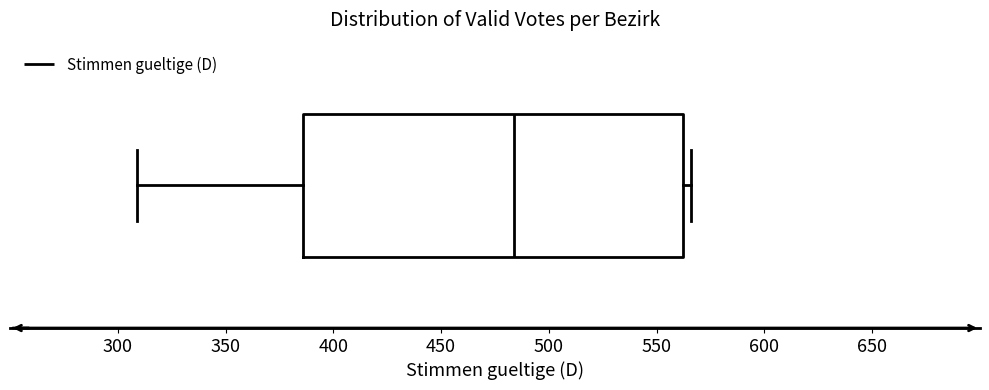

Transcribe this box plot: give where the median line is, the range the box spans, and where the two whiskers end, as read against the x-axis. The values are not printed on the chart, so give them approximately, as read against the axis.

median 485, box 385 to 560, whiskers 310 to 565